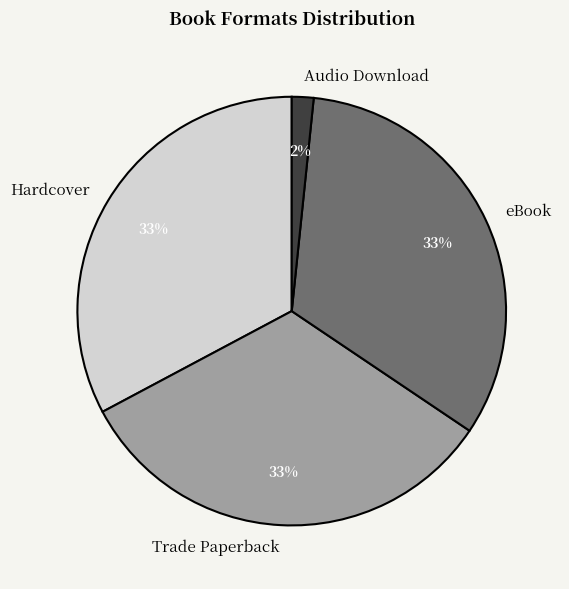

Combined, do Trade Paperback and Audio Download account for over 50%?

No